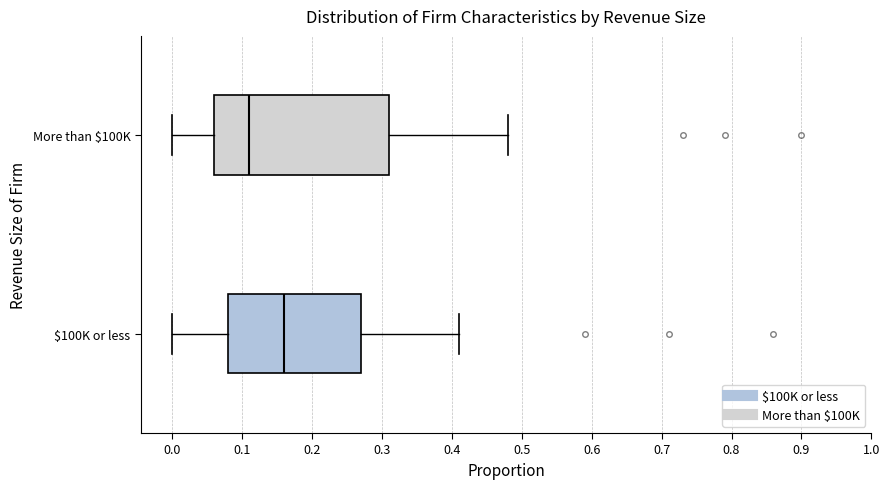

Which box's median line is the furthest to the left?

More than $100K